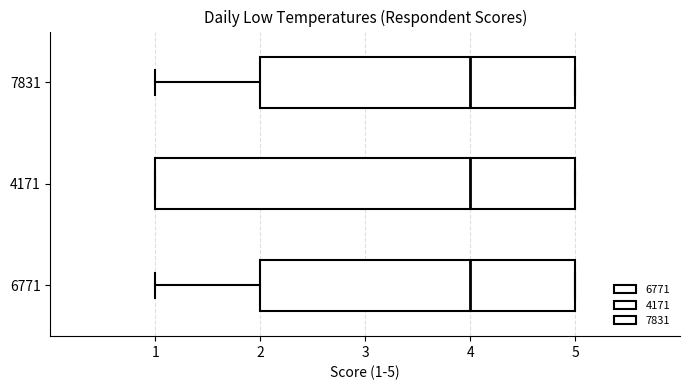

Comparing the boxes themselves (not the whiskers), which one is the widest?

4171